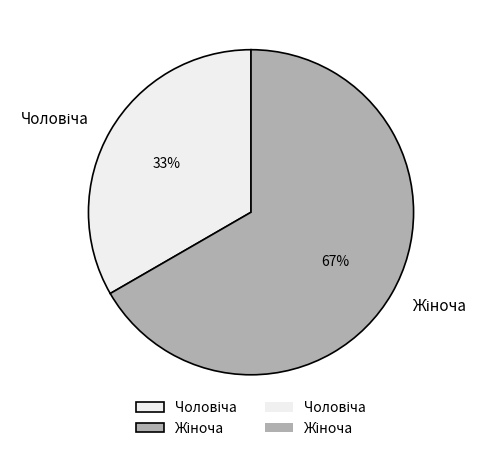

To the nearest percent, what is the average slice percentage?

50%